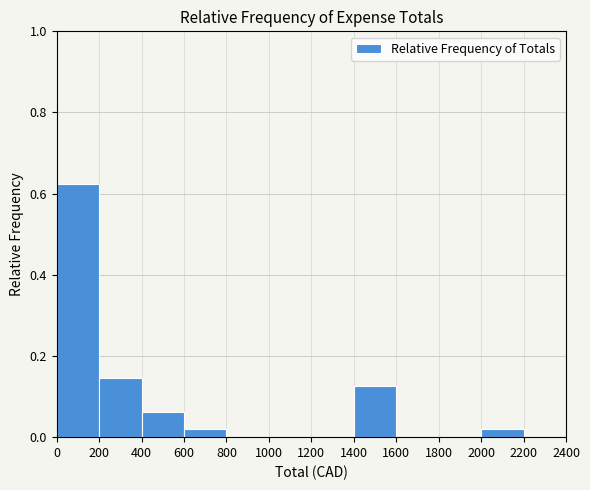

Reading left to right, list every bar in this chart as the range it spans on the x-axis followed by its height. The values are not printed on the chart, so give them approximately, as read against the axis.

0 to 200: 0.62
200 to 400: 0.14
400 to 600: 0.06
600 to 800: 0.02
800 to 1000: 0
1000 to 1200: 0
1200 to 1400: 0
1400 to 1600: 0.12
1600 to 1800: 0
1800 to 2000: 0
2000 to 2200: 0.02
2200 to 2400: 0